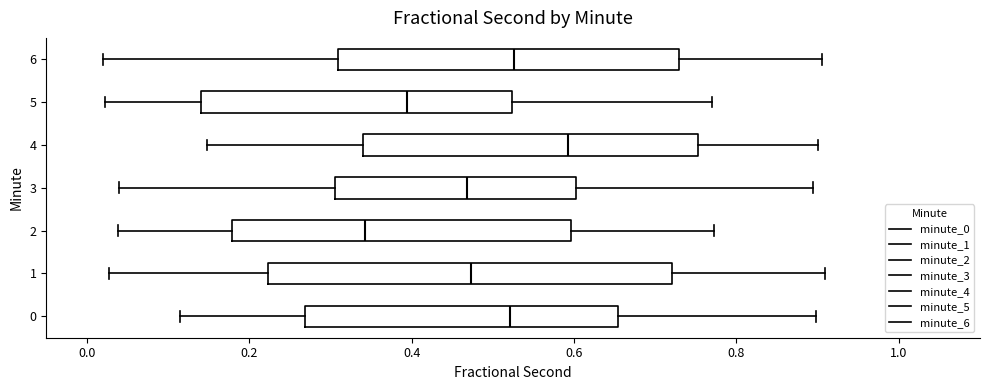

Which box has the furthest to the left median line?

2